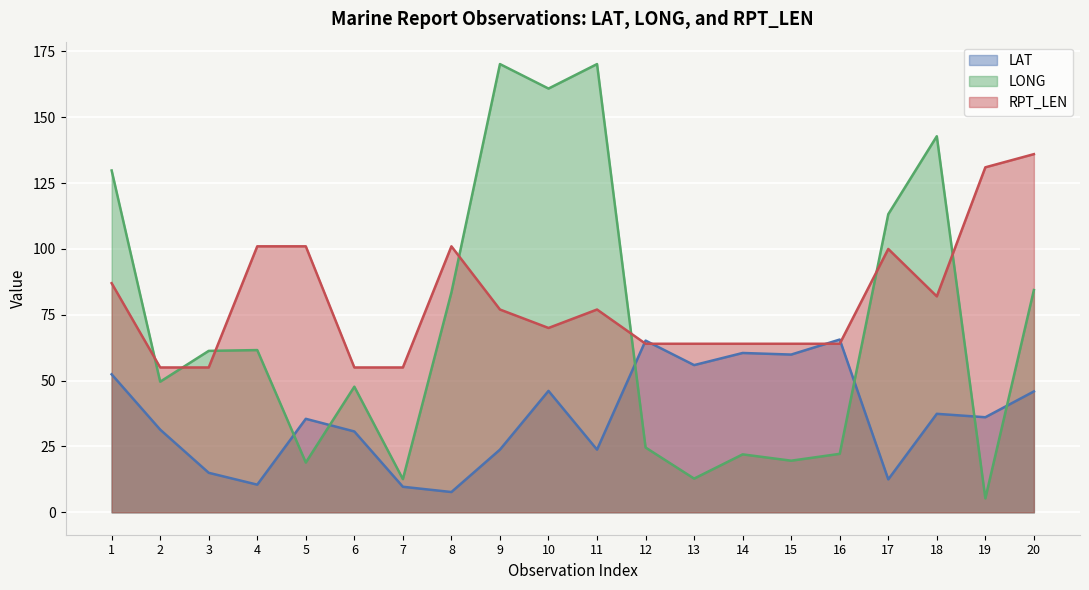

What is the sum of all LAT values?

725.6